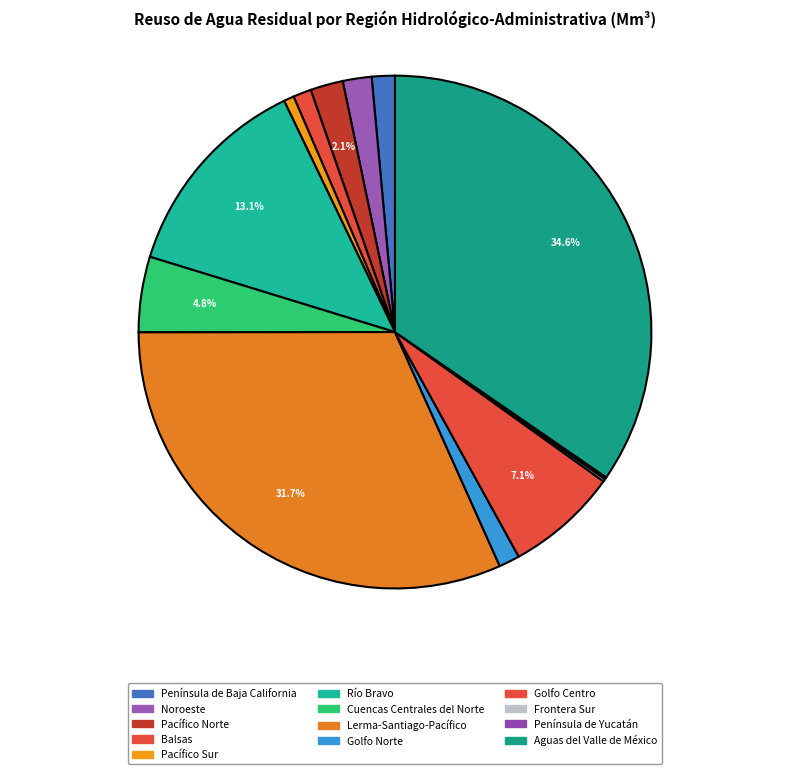

True or false: Balsas accounts for 12% of the total.

False